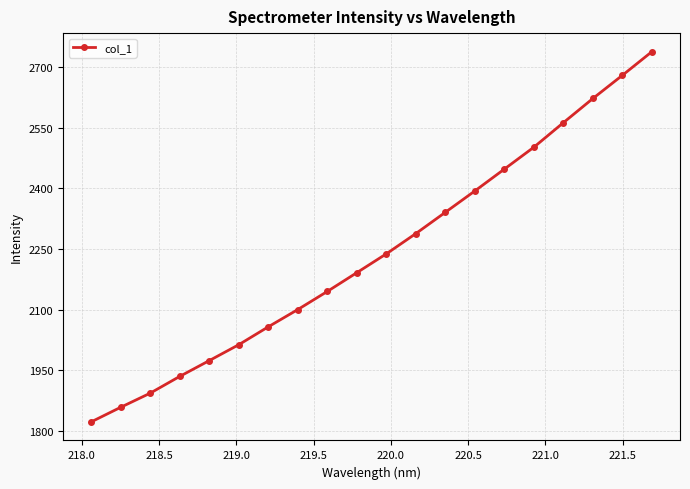

What is the difference between the second highest and minimum values?

856.7